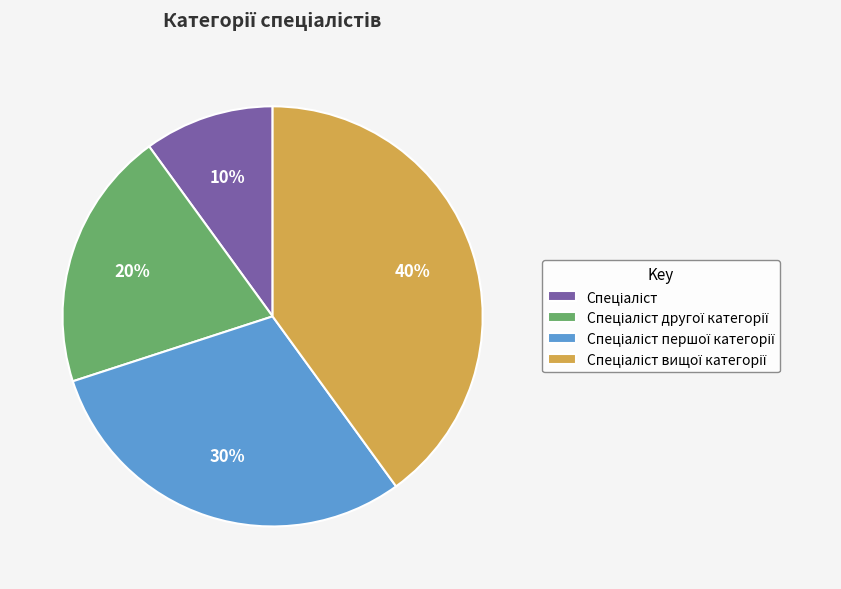

To the nearest percent, what is the difference between the largest and smallest slice percentages?

30%